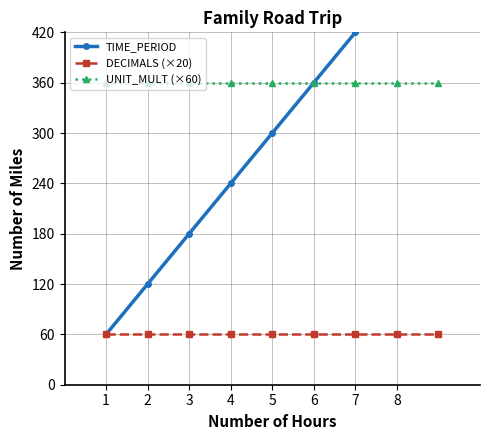

True or false: DECIMALS (×20) and UNIT_MULT (×60) cross at least once.

False